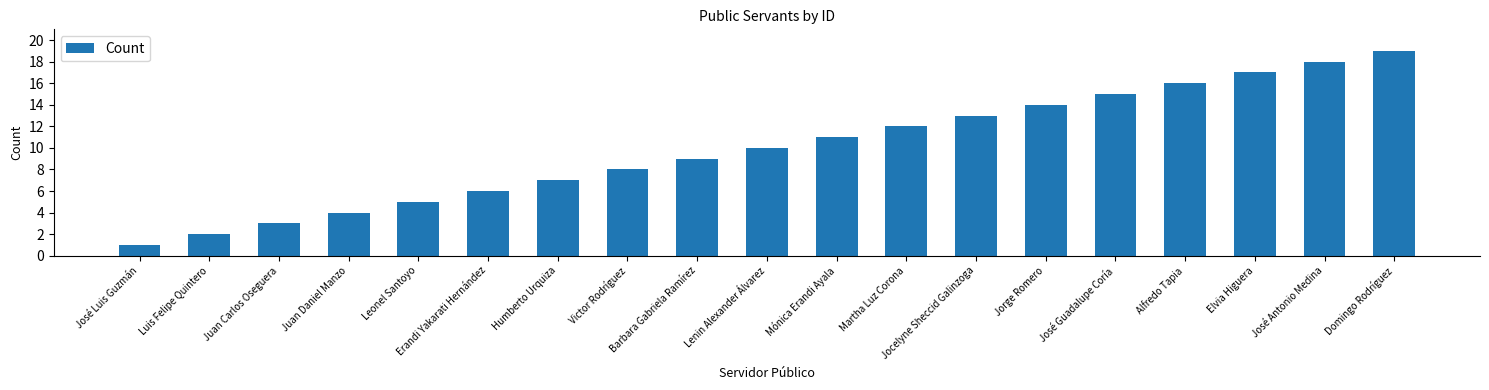

How many data points are less than 10?

9